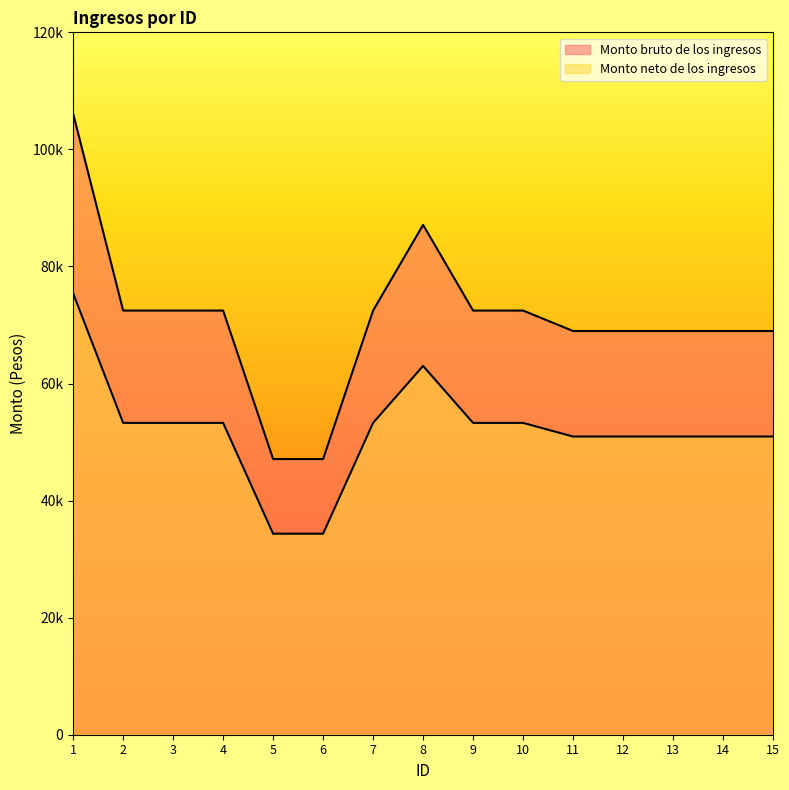

What are all the series names shown in the legend?

Monto bruto de los ingresos, Monto neto de los ingresos